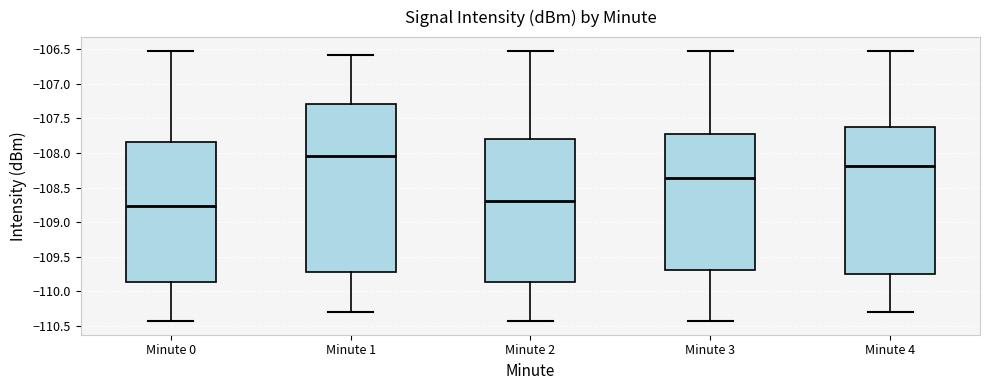

Where does the upper whisker of the box for Minute 1 end on the y-axis? The values are not printed on the chart, so give them approximately, as read against the axis.

-106.60